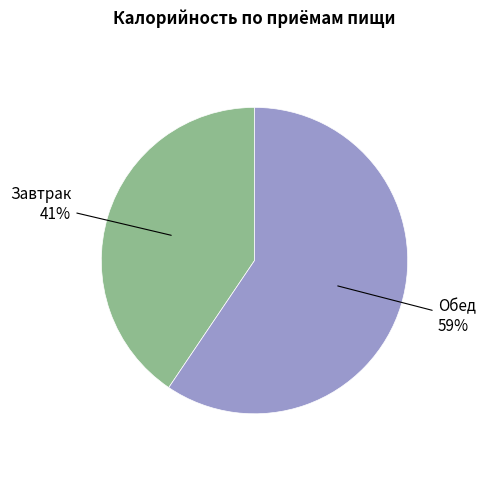

To the nearest percent, what is the average slice percentage?

50%